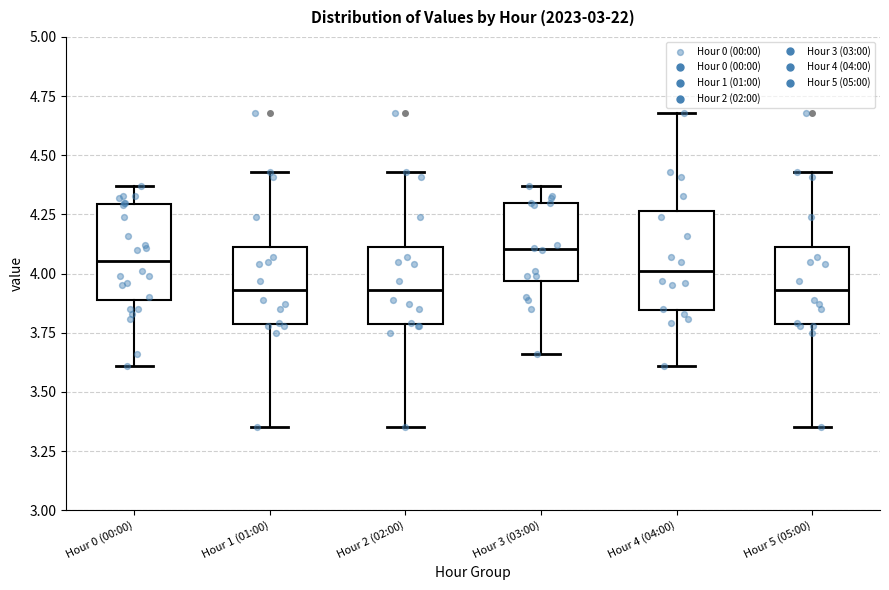

Reading left to right, transcribe this box plot: for each box, give where its median line is, the range the box spans, and where its two whiskers end, as read against the y-axis. The values are not printed on the chart, so give them approximately, as read against the axis.

Hour 0 (00:00): median 4.05, box 3.90 to 4.30, whiskers 3.60 to 4.35
Hour 1 (01:00): median 3.95, box 3.80 to 4.10, whiskers 3.35 to 4.45
Hour 2 (02:00): median 3.95, box 3.80 to 4.10, whiskers 3.35 to 4.45
Hour 3 (03:00): median 4.10, box 3.95 to 4.30, whiskers 3.65 to 4.35
Hour 4 (04:00): median 4.00, box 3.85 to 4.25, whiskers 3.60 to 4.70
Hour 5 (05:00): median 3.95, box 3.80 to 4.10, whiskers 3.35 to 4.45